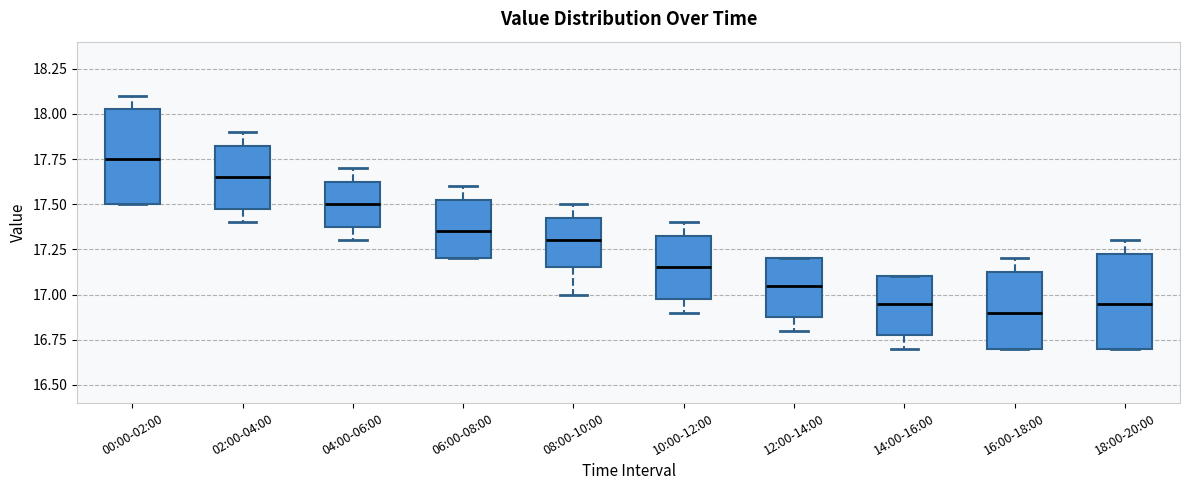

Where does the upper whisker of the box for 16:00-18:00 end on the y-axis? The values are not printed on the chart, so give them approximately, as read against the axis.

17.20